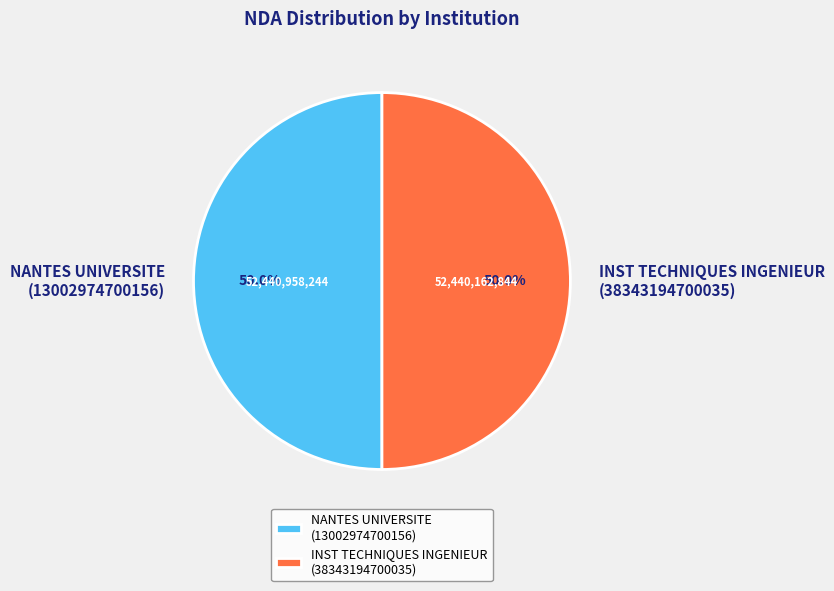

Do INST TECHNIQUES INGENIEUR (38343194700035) and NANTES UNIVERSITE (13002974700156) together represent more than half of the pie?

Yes